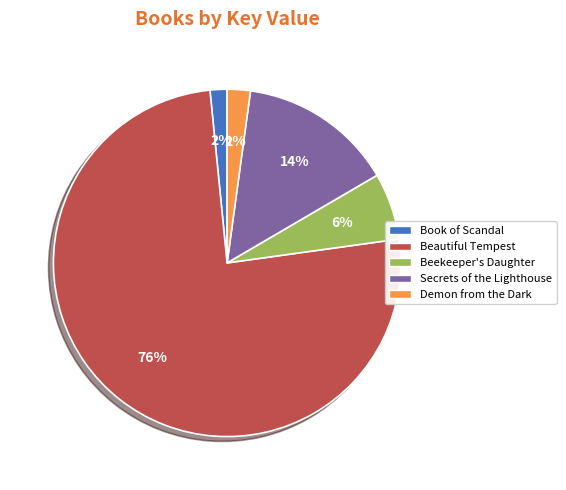

Is the sum of Secrets of the Lighthouse and Beautiful Tempest greater than half?

Yes